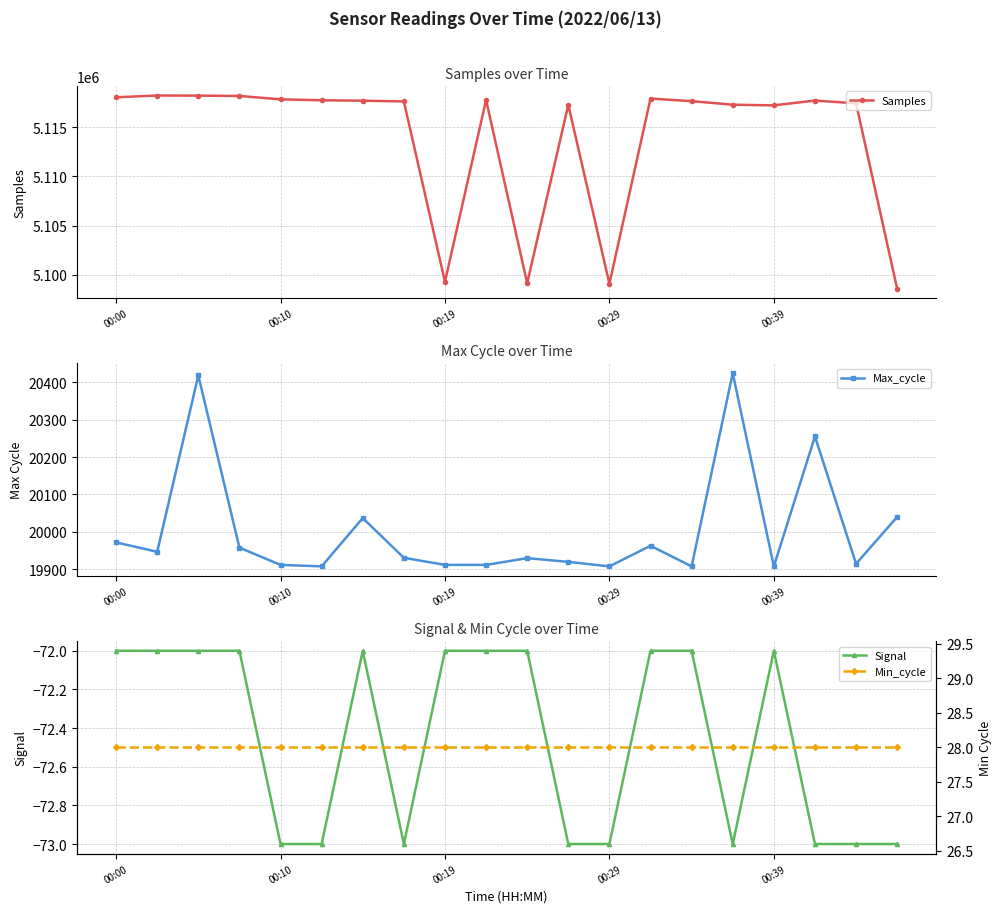

Count the Signal values in the range -73 to -72.

20